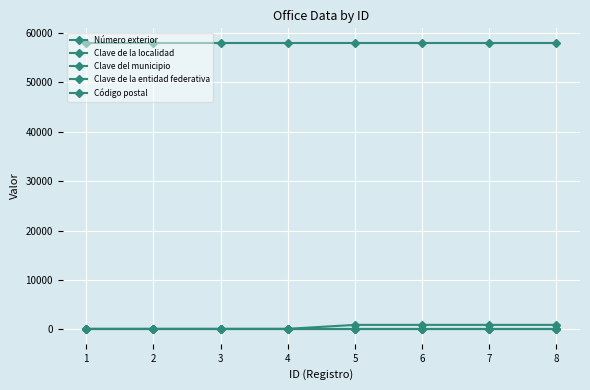

Is the value of Clave de la localidad at 5 greater than the value of Número exterior at 6?

No